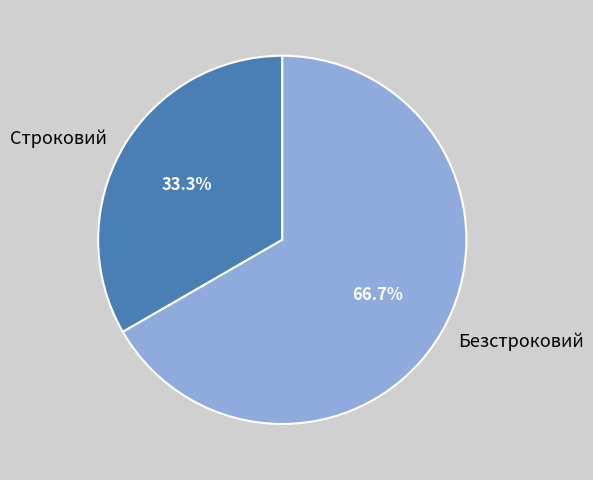

Does Строковий account for over 50% of the chart?

No